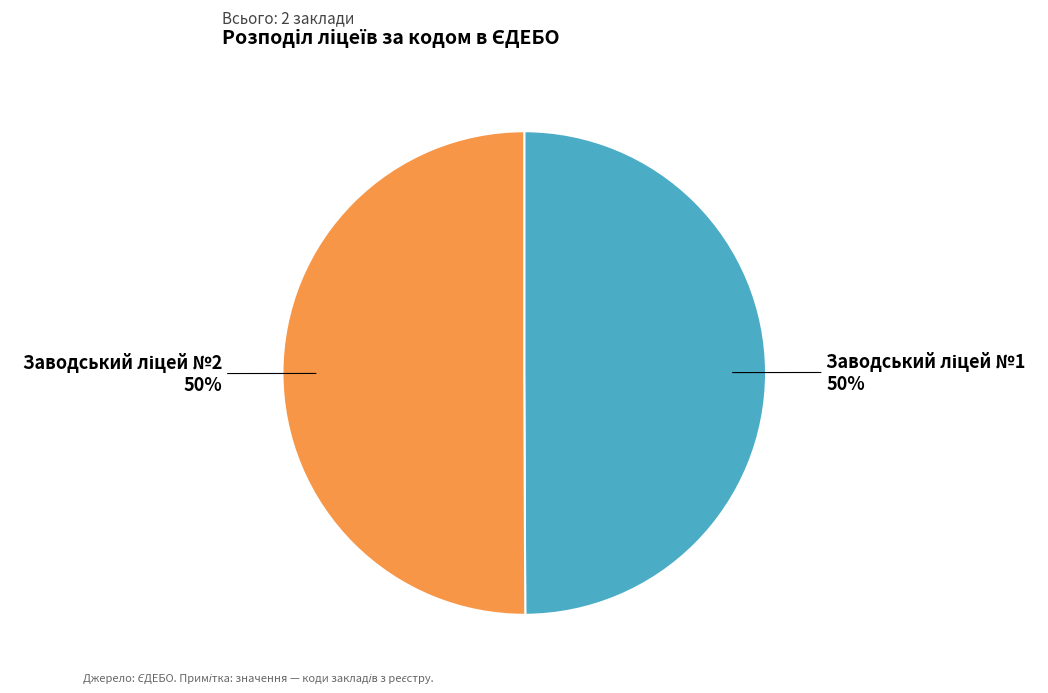

To the nearest percent, what is the average slice percentage?

50%